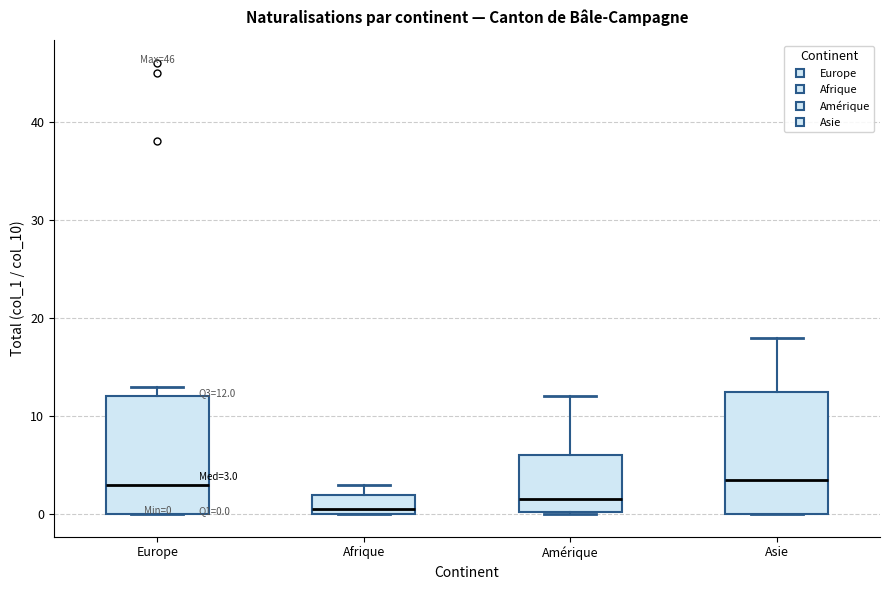

Which box's median line is the lowest?

Afrique